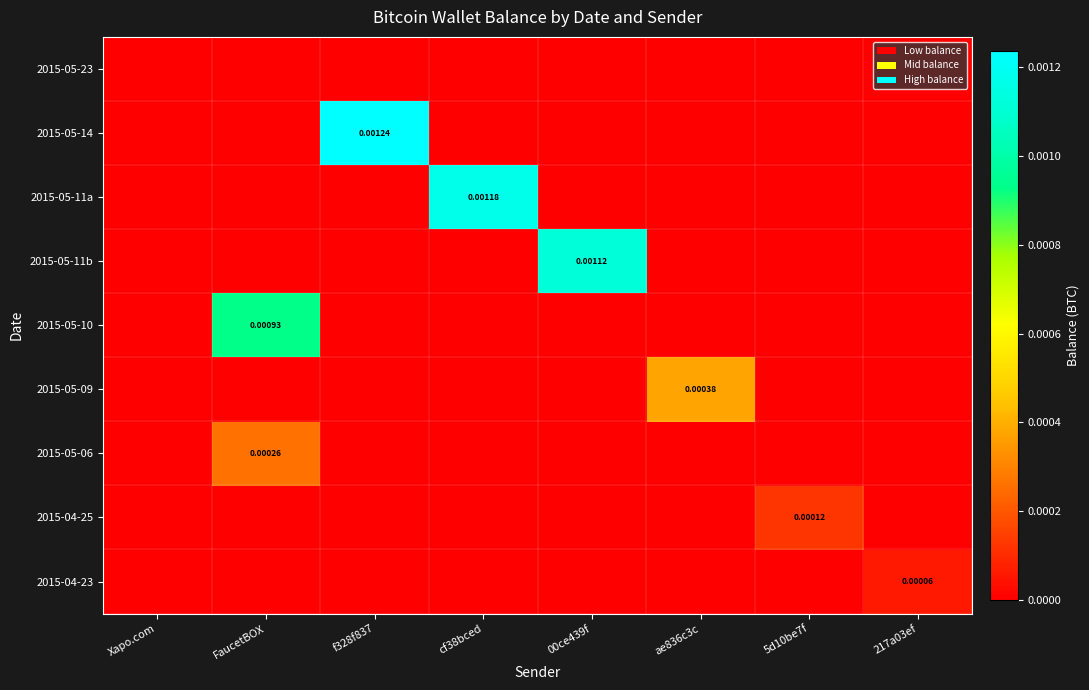

Which series has the largest range (max minus min)?

2015-05-14